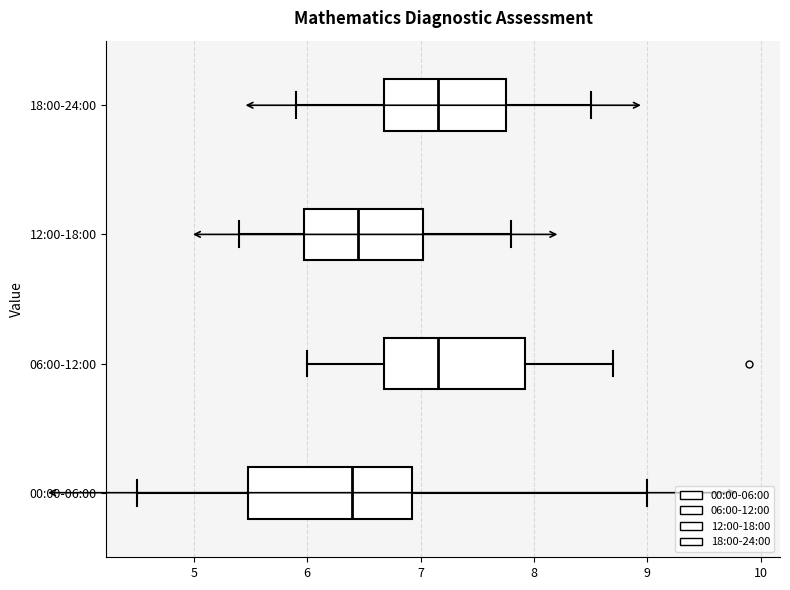

Reading bottom to top, read every box against the x-axis: the position of its median line, the range the box covers, and the ends of its whiskers. The values are not printed on the chart, so give them approximately, as read against the axis.

00:00-06:00: median 6.4, box 5.5 to 6.9, whiskers 4.5 to 9.0
06:00-12:00: median 7.2, box 6.7 to 7.9, whiskers 6.0 to 8.7
12:00-18:00: median 6.5, box 6.0 to 7.0, whiskers 5.4 to 7.8
18:00-24:00: median 7.2, box 6.7 to 7.8, whiskers 5.9 to 8.5